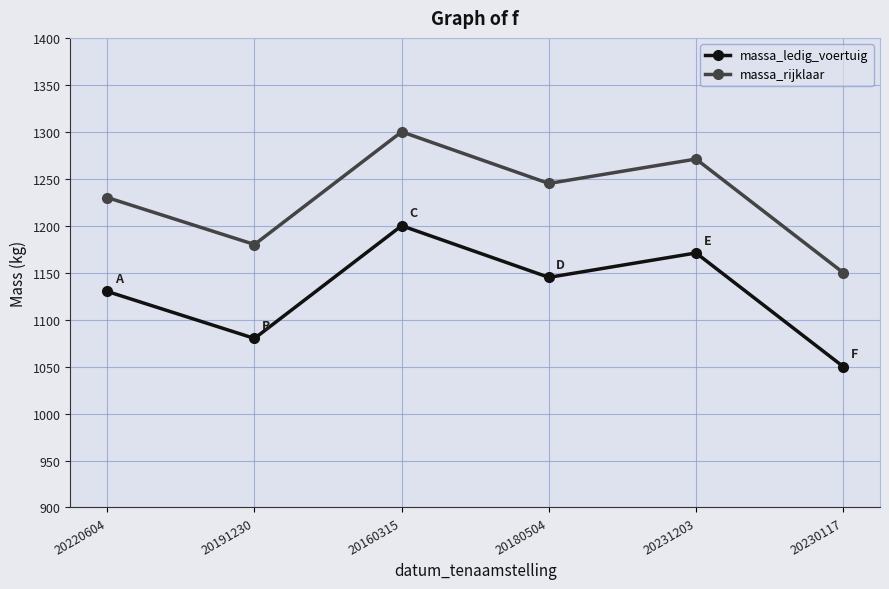

How many categories are shown in the chart?

6